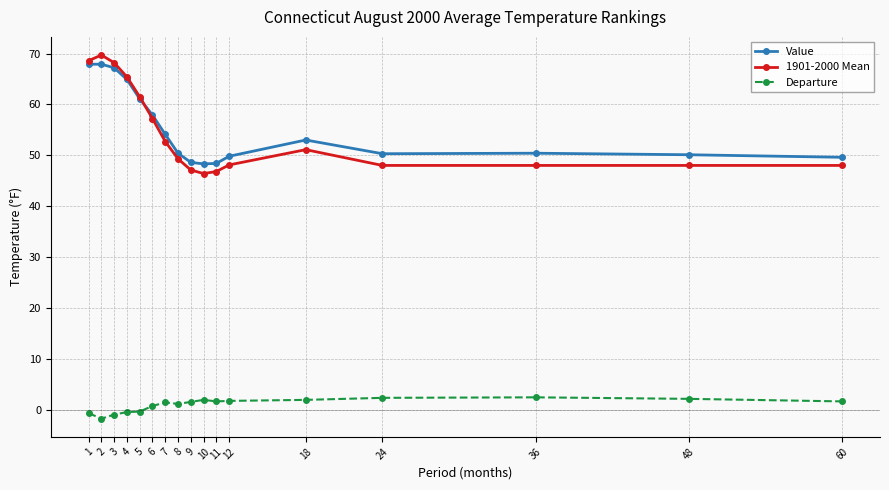

What is the average value of the Value series?

55.3